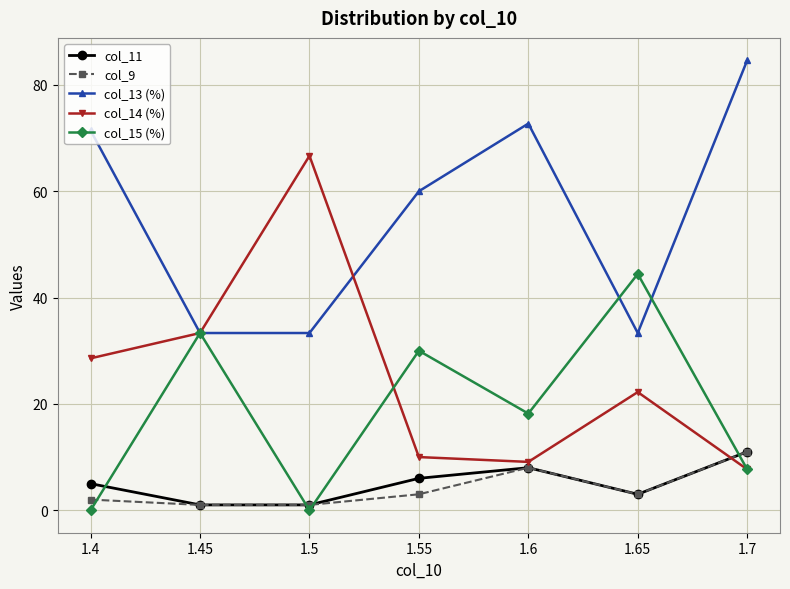

Reading left to right, what are all the values shown in this chart?

col_11: 5.0	1.0	1.0	6.0	8.0	3.0	11.0
col_9: 2.0	1.0	1.0	3.0	8.0	3.0	11.0
col_13 (%): 71.4	33.3	33.3	60.0	72.7	33.3	84.6
col_14 (%): 28.6	33.3	66.7	10.0	9.1	22.2	7.7
col_15 (%): 0.0	33.3	0.0	30.0	18.2	44.4	7.7